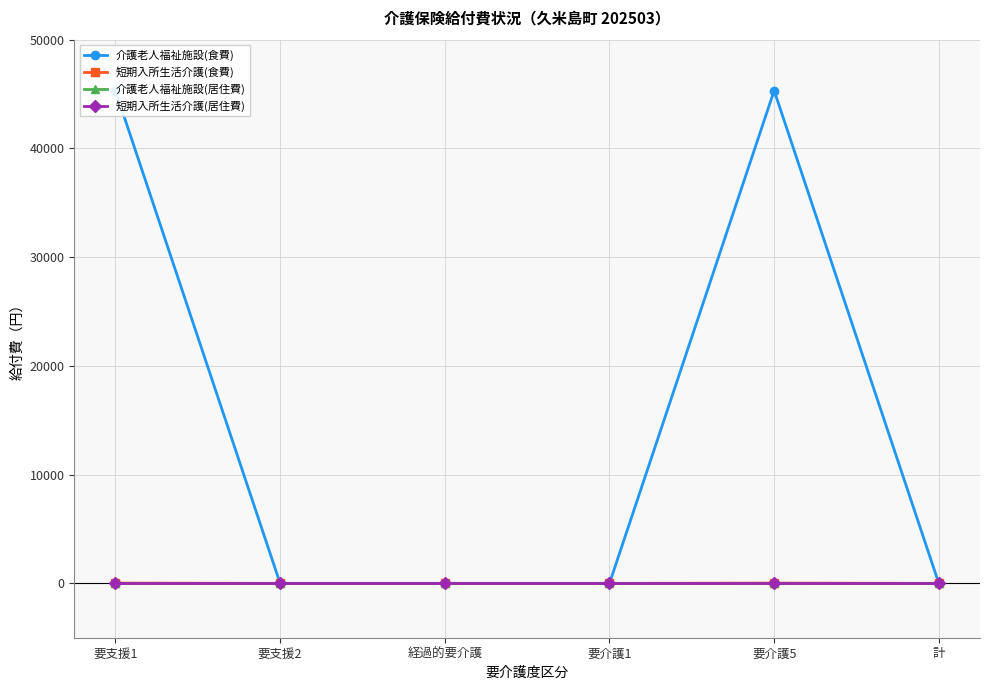

Is the value of 短期入所生活介護(居住費) at 要介護5 greater than the value of 短期入所生活介護(食費) at 要介護5?

No